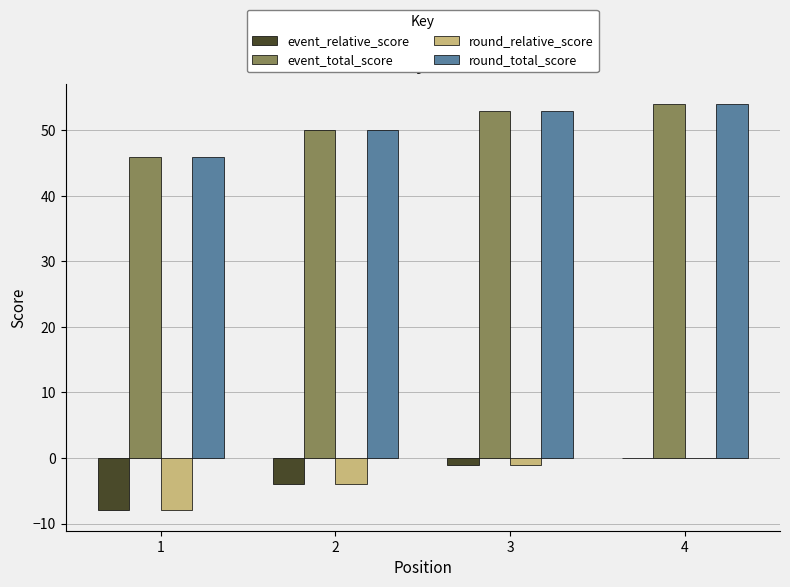

Is it true that round_relative_score equals -1 at 3?

True